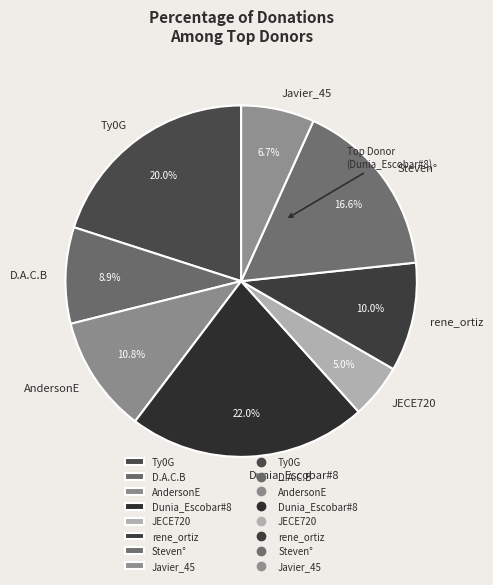

Approximately how many times larger is the value at JECE720 compared to rene_ortiz?

0.5